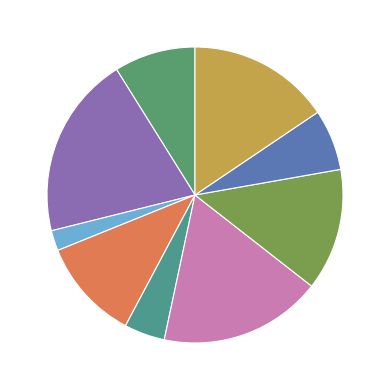

Between 3 and 9, which is larger?

3